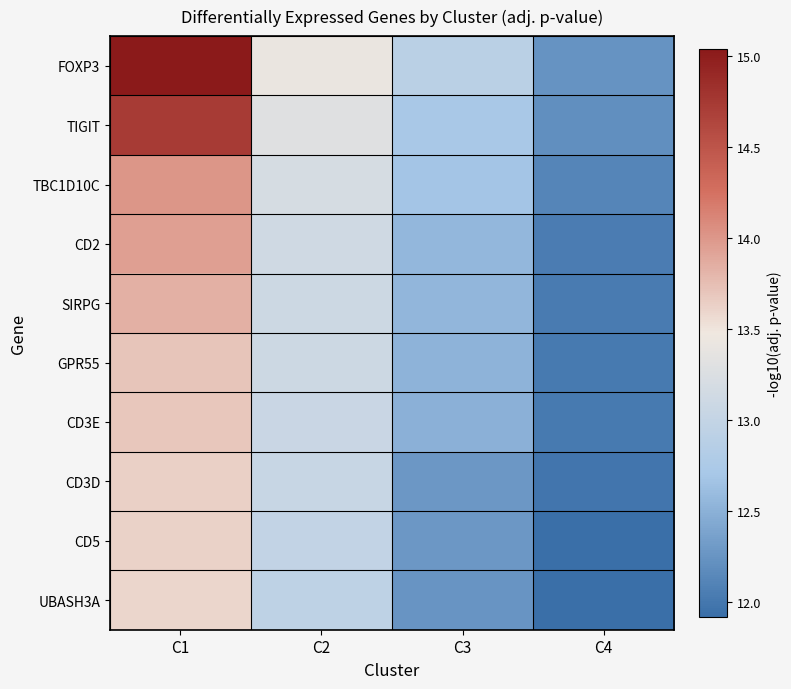

What is the minimum value shown in the chart?

11.9